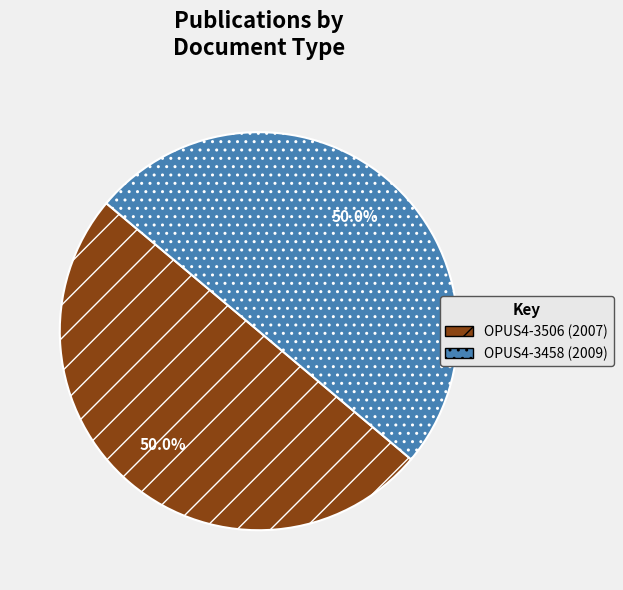

To the nearest percent, what percentage of the pie is OPUS4-3458?

50%